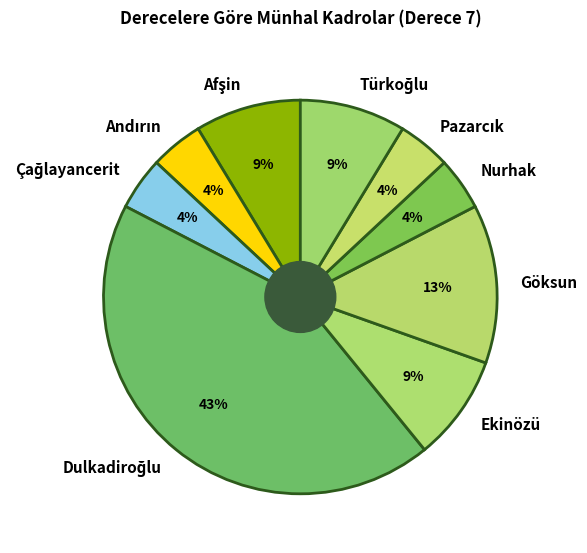

Is Nurhak the majority of the pie?

No